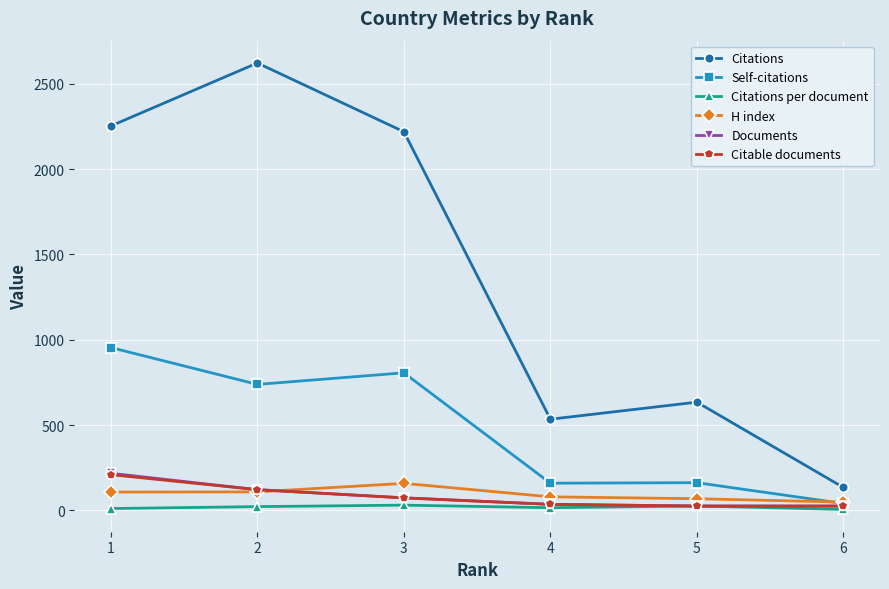

Between 1 and 6, which series saw the biggest shift?

Citations